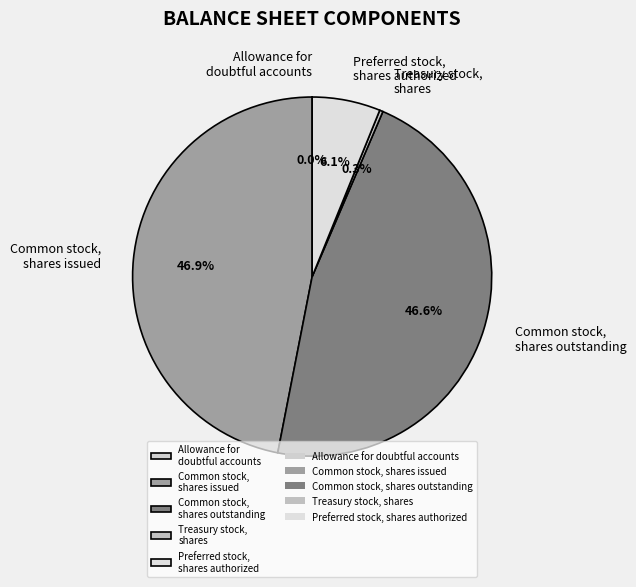

Is the sum of Common stock, shares issued and Common stock, shares outstanding greater than half?

Yes